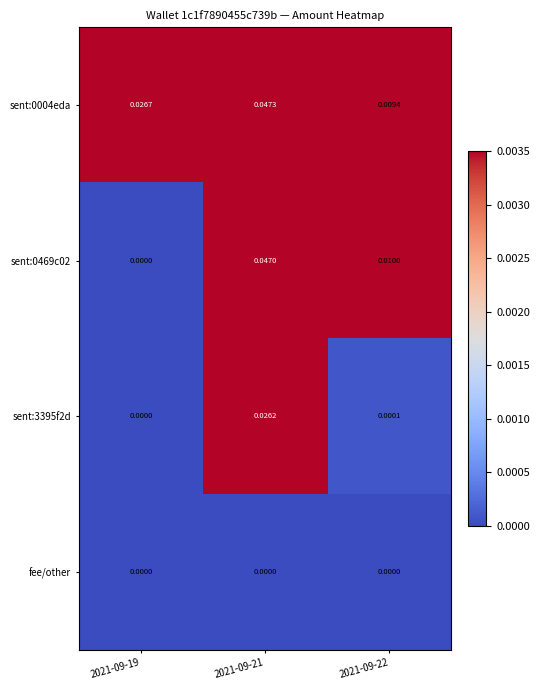

Is the value of sent:0469c02 at 2021-09-19 greater than the value of sent:3395f2d at 2021-09-22?

No